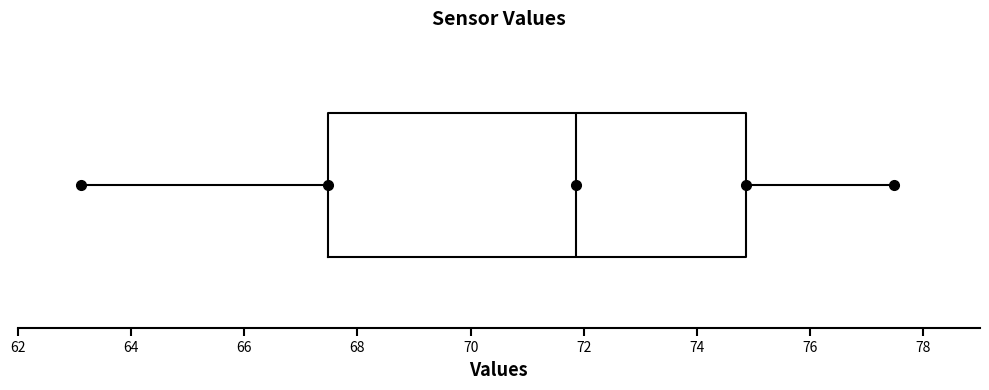

Where does the median line of the box sit on the x-axis? The values are not printed on the chart, so give them approximately, as read against the axis.

71.8